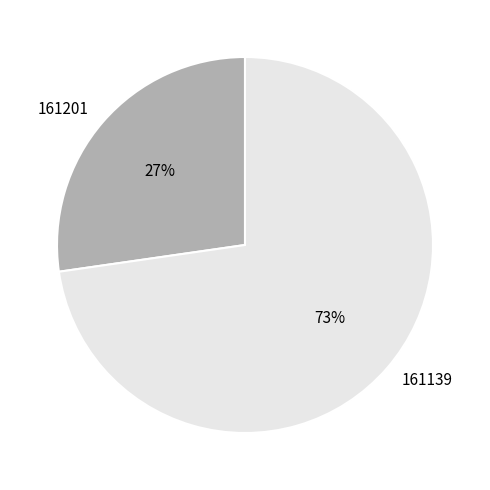

To the nearest percent, what is the average slice percentage?

50%